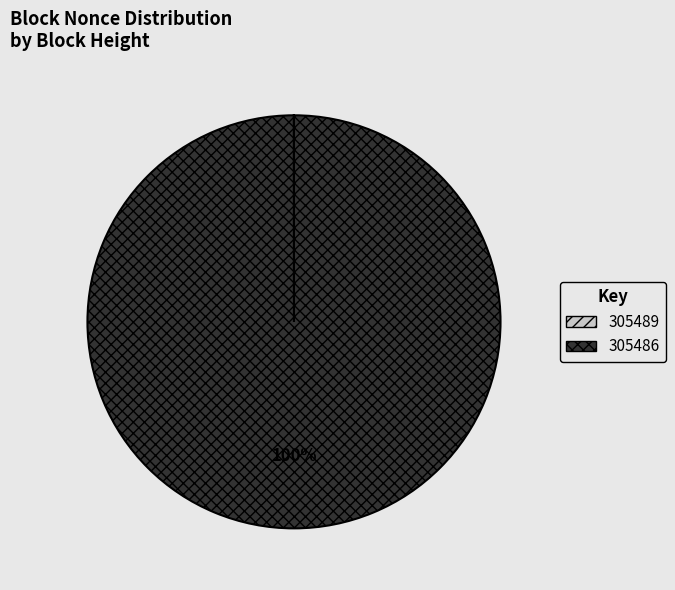

True or false: 305486 accounts for 100% of the total.

True